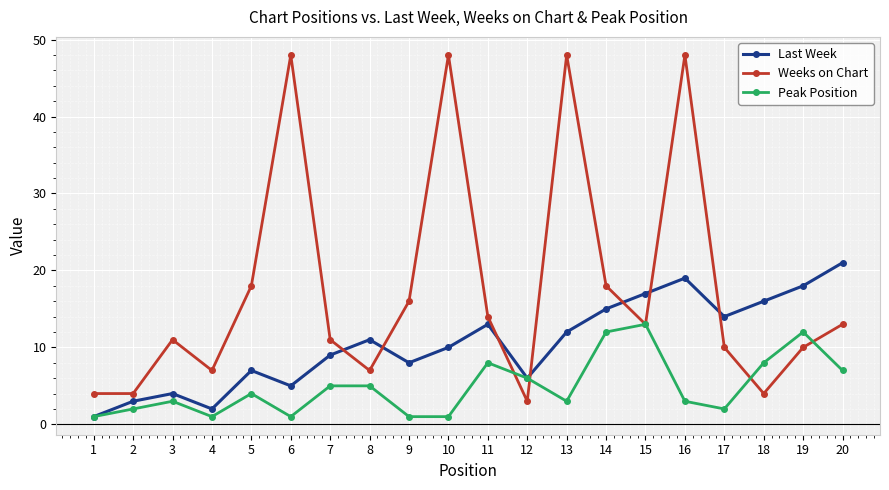

Where is the first local maximum for Peak Position?

3